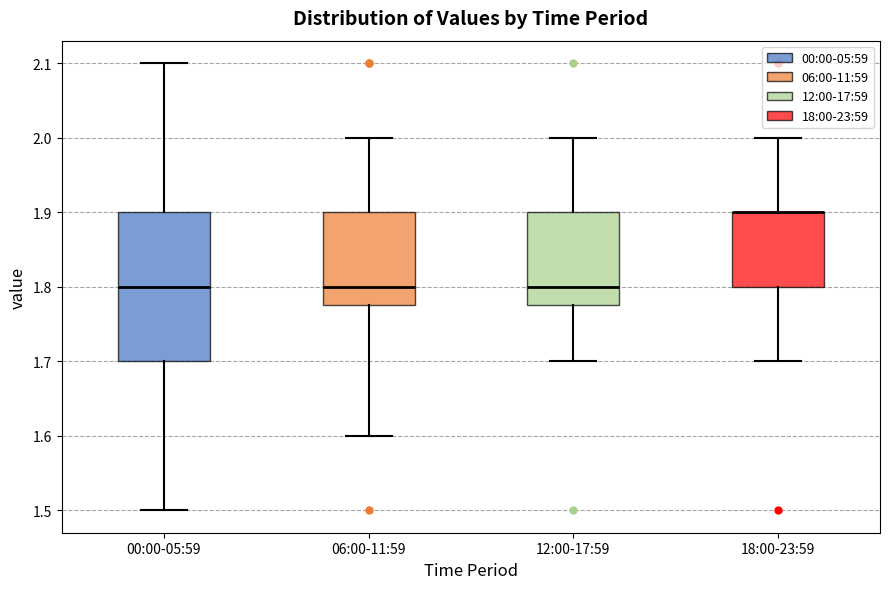

Which box is the tallest, from its lower edge to its upper edge?

00:00-05:59